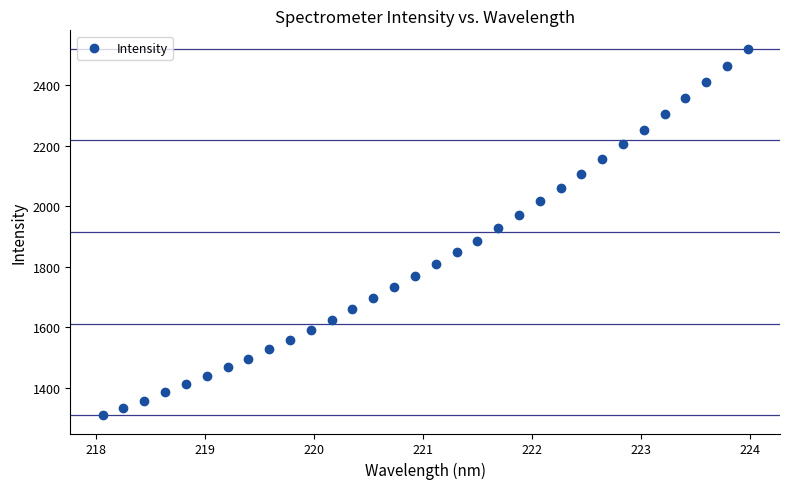

What is the range of Y values (max minus min)?

1210.0